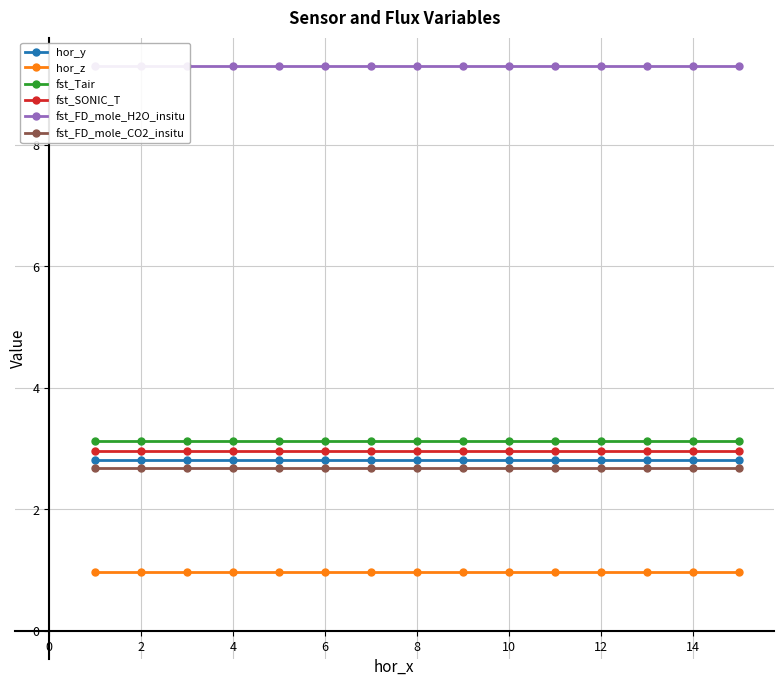

Reading left to right, list all the values displayed in this chart.

hor_y: 2.8	2.8	2.8	2.8	2.8	2.8	2.8	2.8	2.8	2.8	2.8	2.8	2.8	2.8	2.8
hor_z: 1.0	1.0	1.0	1.0	1.0	1.0	1.0	1.0	1.0	1.0	1.0	1.0	1.0	1.0	1.0
fst_Tair: 3.1	3.1	3.1	3.1	3.1	3.1	3.1	3.1	3.1	3.1	3.1	3.1	3.1	3.1	3.1
fst_SONIC_T: 3.0	3.0	3.0	3.0	3.0	3.0	3.0	3.0	3.0	3.0	3.0	3.0	3.0	3.0	3.0
fst_FD_mole_H2O_insitu: 9.3	9.3	9.3	9.3	9.3	9.3	9.3	9.3	9.3	9.3	9.3	9.3	9.3	9.3	9.3
fst_FD_mole_CO2_insitu: 2.7	2.7	2.7	2.7	2.7	2.7	2.7	2.7	2.7	2.7	2.7	2.7	2.7	2.7	2.7